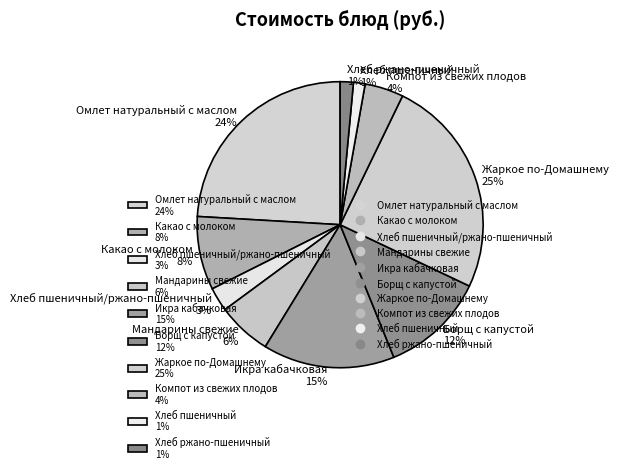

True or false: Хлеб пшеничный/ржано-пшеничный 3% accounts for 3% of the total.

True